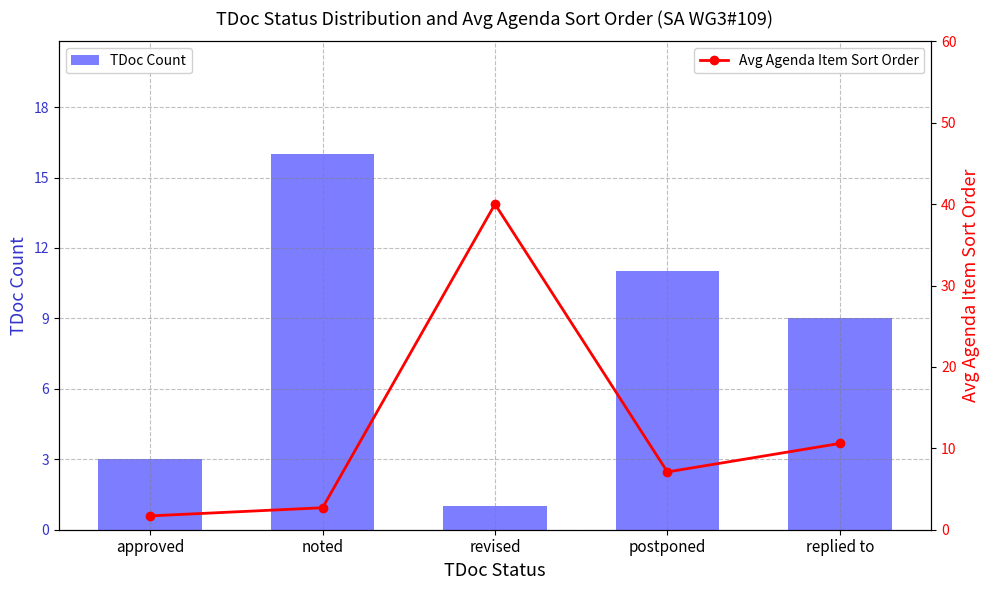

What is the greatest value displayed?

40.0